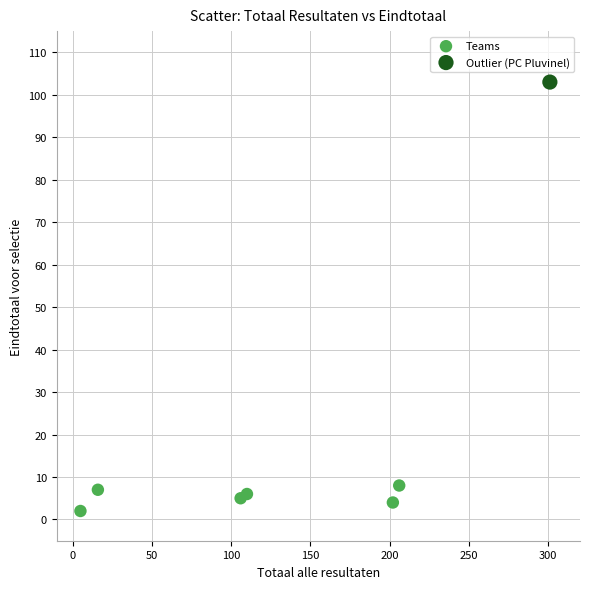

What are all the series names shown in the legend?

Teams, Outlier (PC Pluvinel)